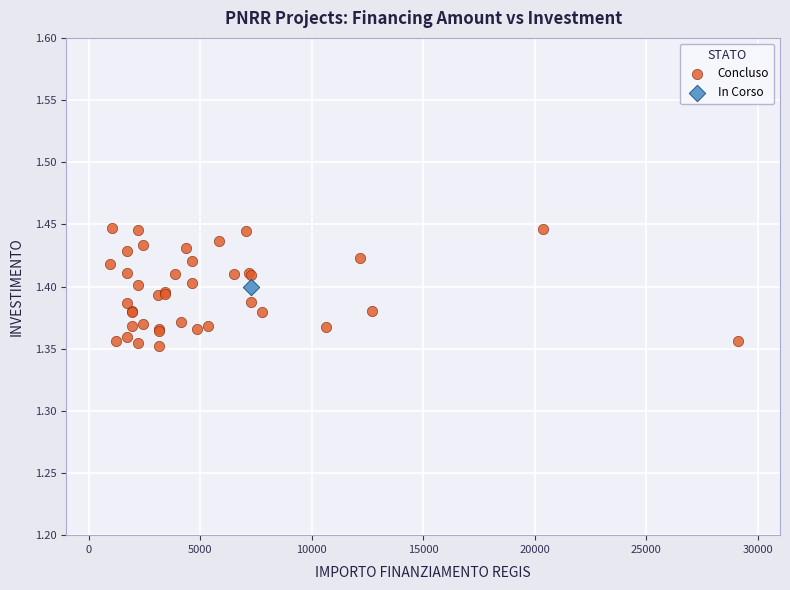

What are all the series names shown in the legend?

Concluso, In Corso